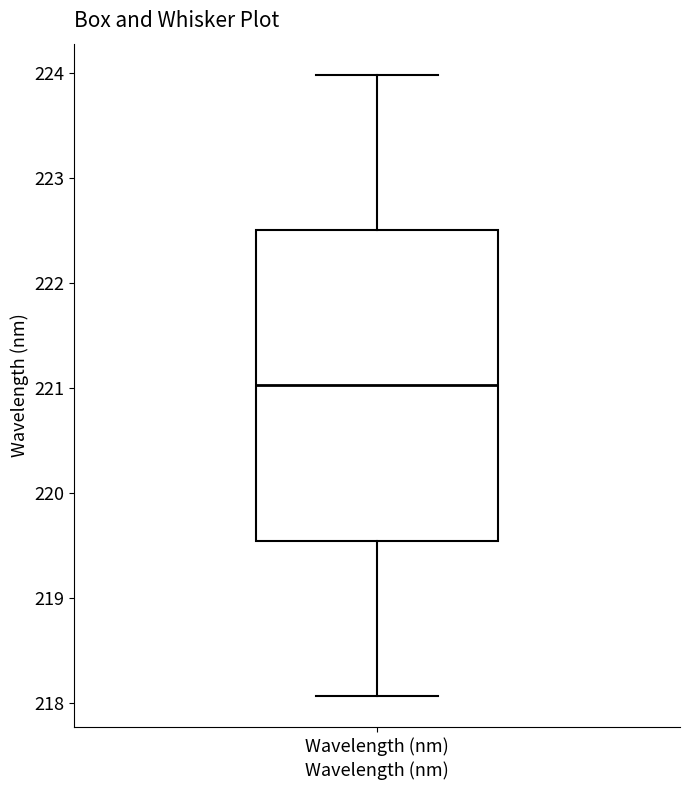

Read this box plot against the y-axis: the position of the median line, the range covered by the box, and the ends of both whiskers. The values are not printed on the chart, so give them approximately, as read against the axis.

median 221.0, box 219.5 to 222.5, whiskers 218.1 to 224.0